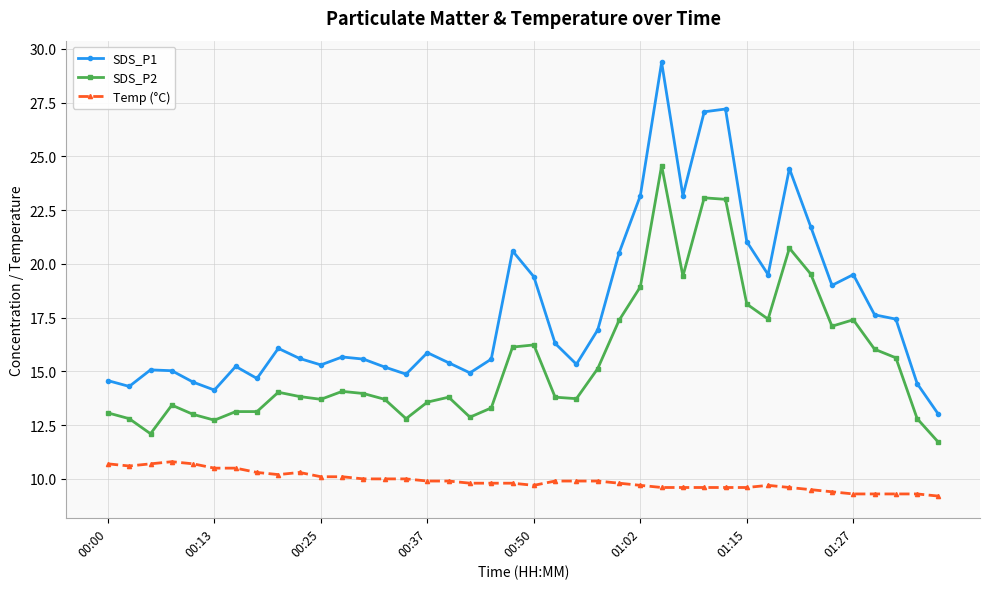

Which series has the widest spread of values?

SDS_P1